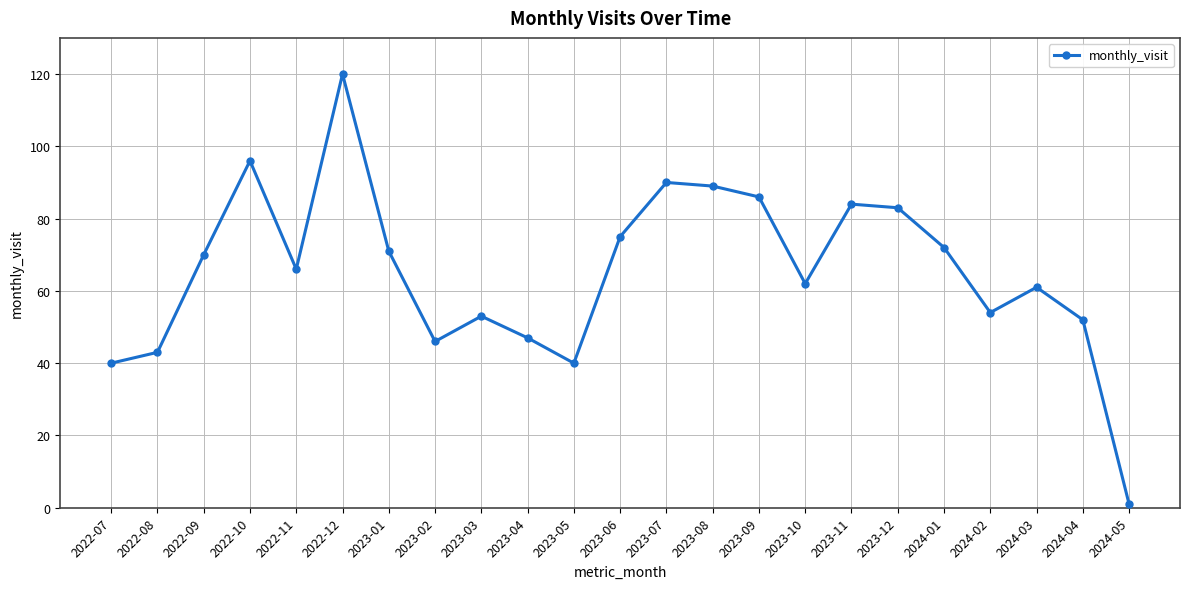

Is this an area chart (filled region under the line)?

No